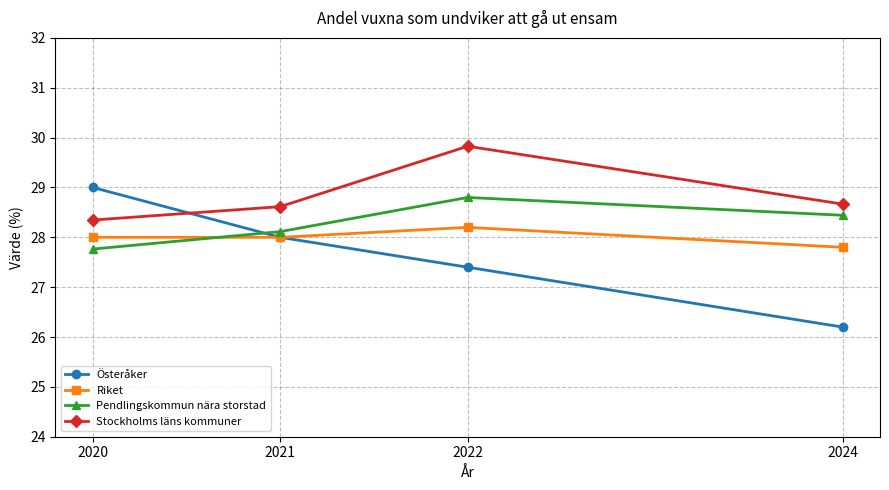

What is the difference between the Österåker values at 2022 and 2024?

1.2